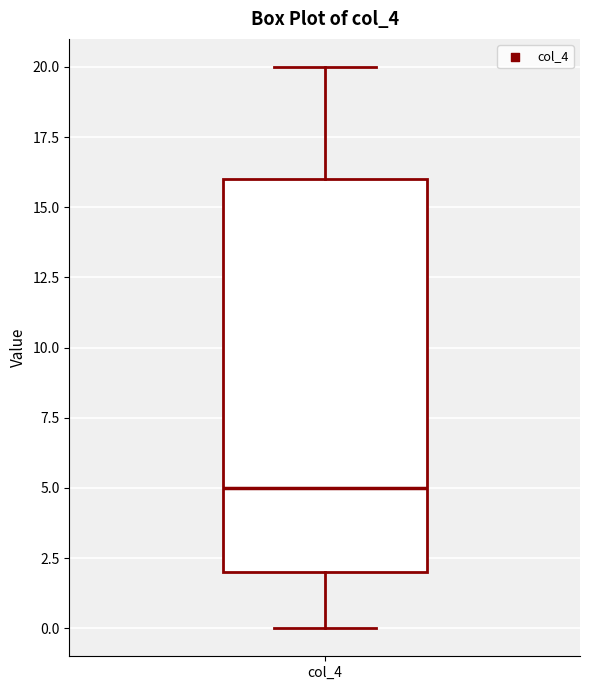

Read this box plot against the y-axis: the position of the median line, the range covered by the box, and the ends of both whiskers. The values are not printed on the chart, so give them approximately, as read against the axis.

median 5, box 2 to 16, whiskers 0 to 20